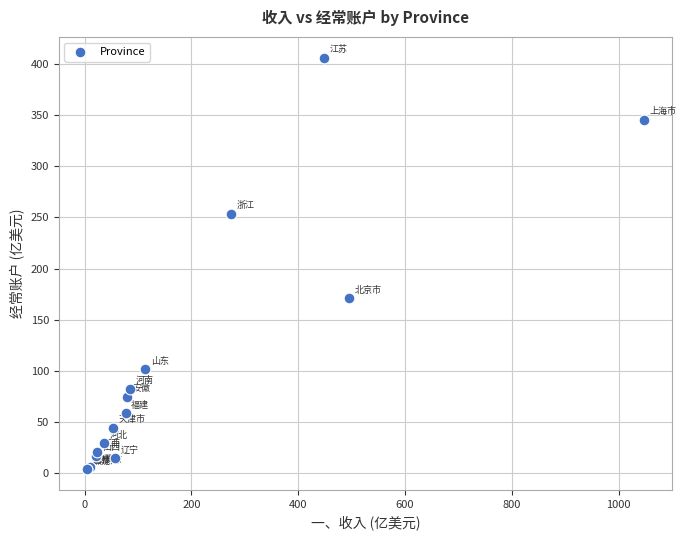

What Y value in the scatter plot is closest to 204?

170.7